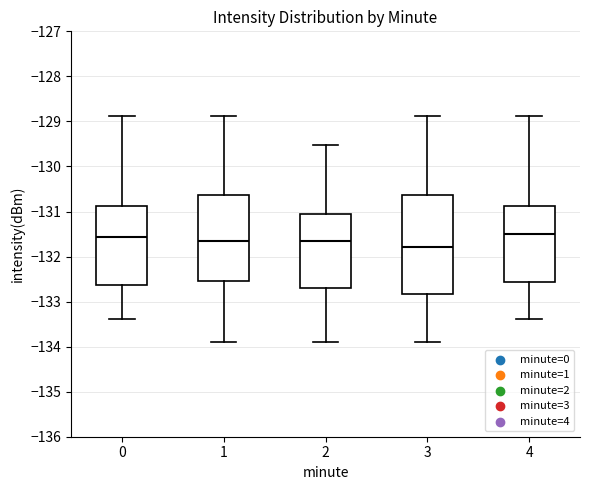

Reading left to right, transcribe this box plot: for each box, give where its median line is, the range the box spans, and where its two whiskers end, as read against the y-axis. The values are not printed on the chart, so give them approximately, as read against the axis.

0: median -131.6, box -132.6 to -130.9, whiskers -133.4 to -128.9
1: median -131.7, box -132.5 to -130.6, whiskers -133.9 to -128.9
2: median -131.7, box -132.7 to -131.0, whiskers -133.9 to -129.5
3: median -131.8, box -132.8 to -130.6, whiskers -133.9 to -128.9
4: median -131.5, box -132.6 to -130.9, whiskers -133.4 to -128.9